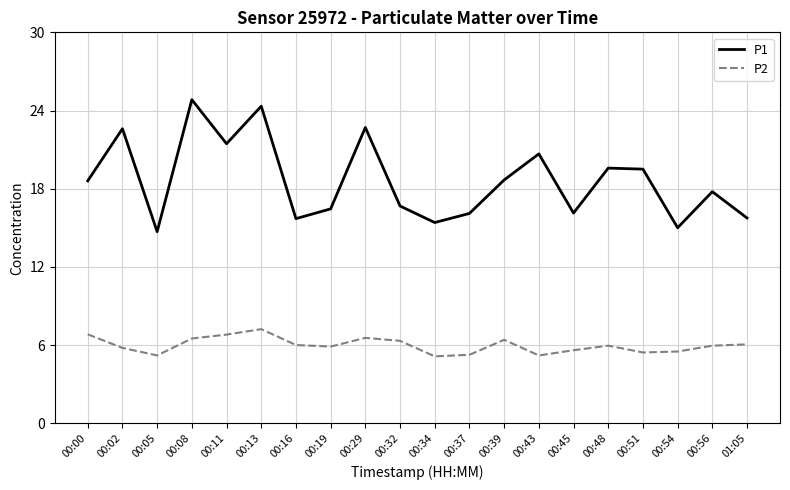

What position from the left is 00:43?

14